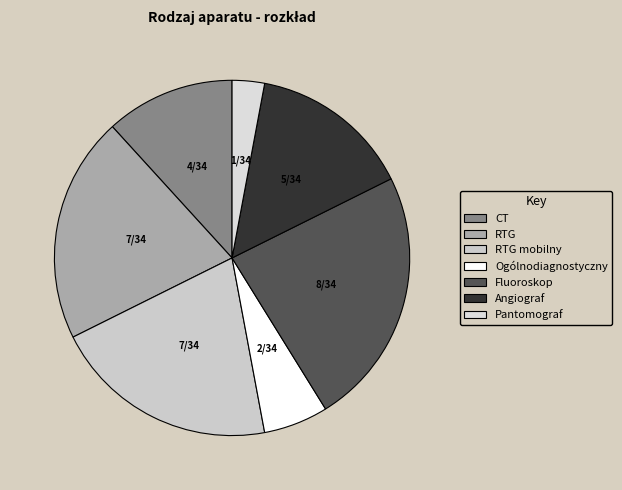

How many segments does this pie chart have?

7